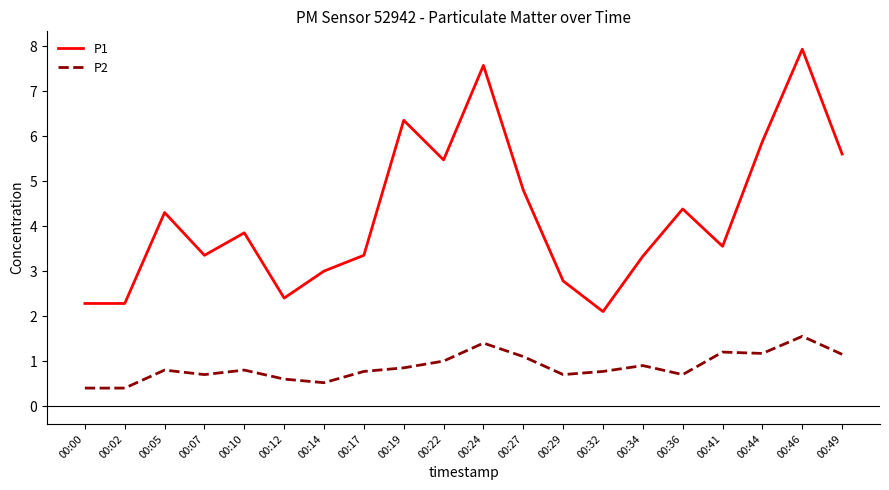

How many lines are shown in the chart?

2